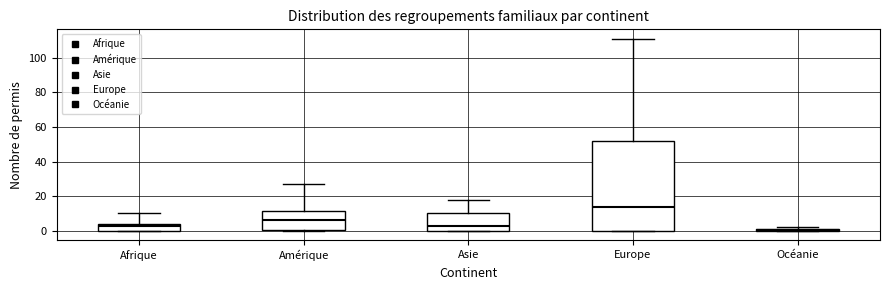

Which box is the tallest, from its lower edge to its upper edge?

Europe